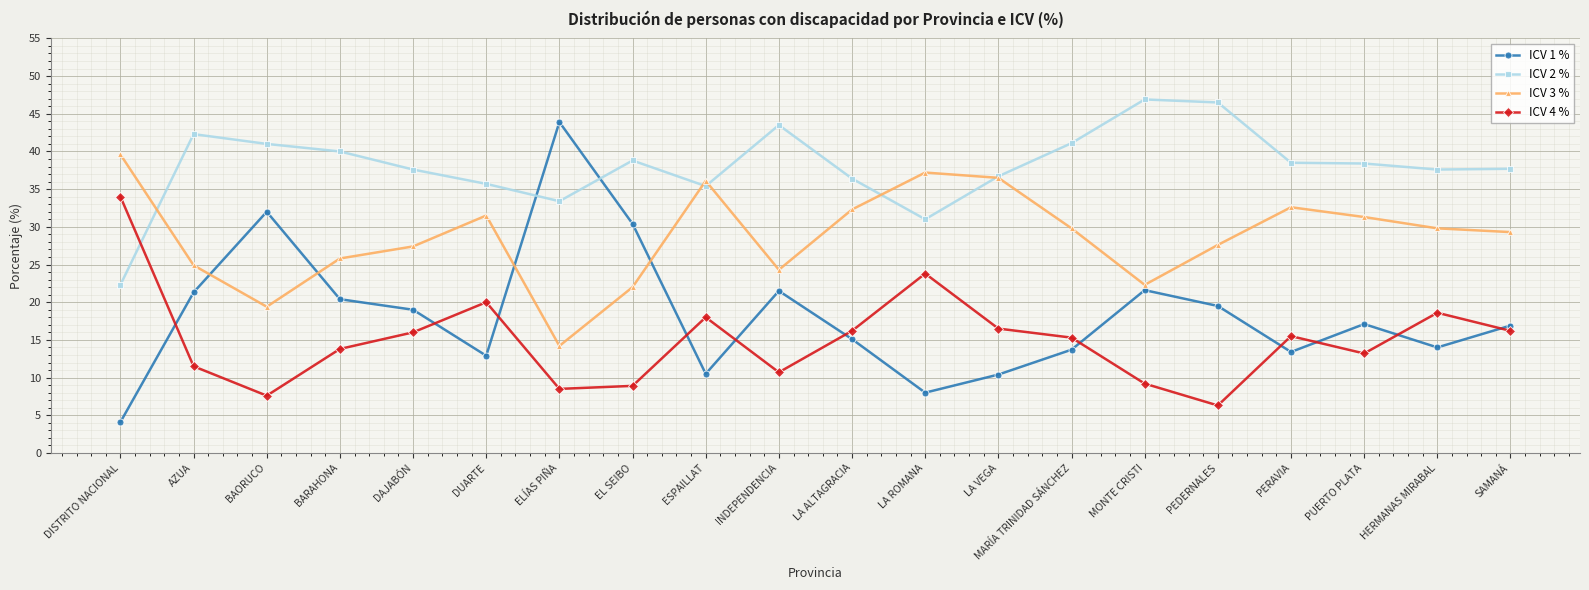

Is the value of ICV 4 % at LA ALTAGRACIA greater than the value of ICV 1 % at PEDERNALES?

No